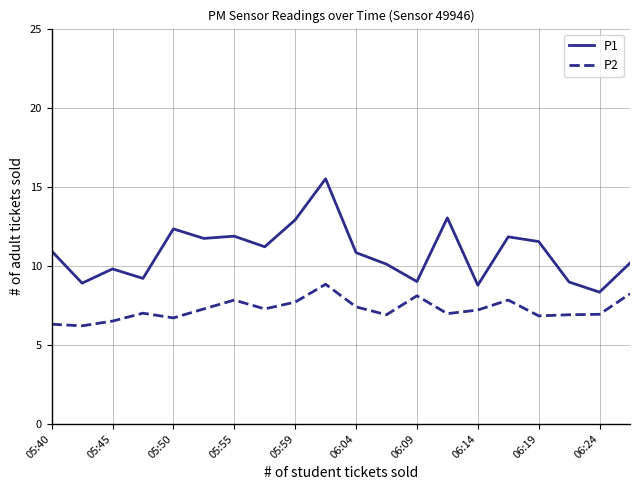

What is the average value of the P1 series?

10.8